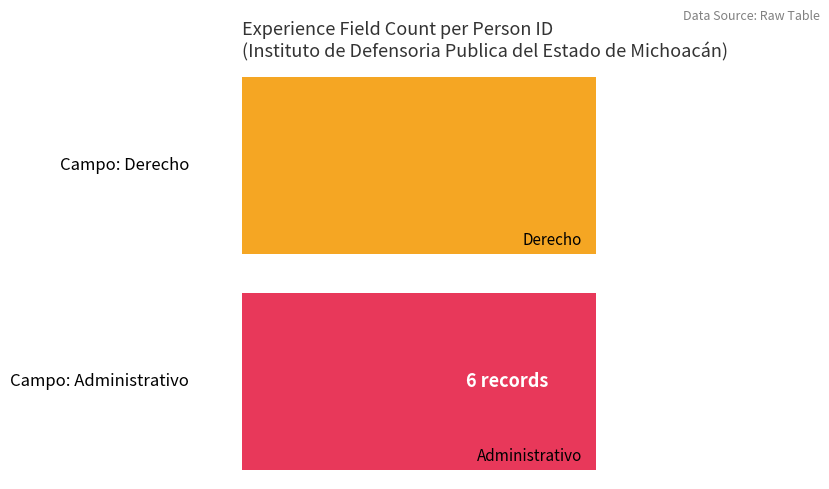

True or false: Administrativo has a value of 3 at 4.

False